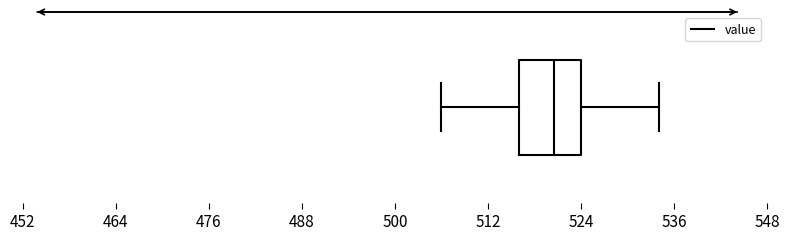

Read this box plot against the x-axis: the position of the median line, the range covered by the box, and the ends of both whiskers. The values are not printed on the chart, so give them approximately, as read against the axis.

median 520, box 516 to 524, whiskers 506 to 534